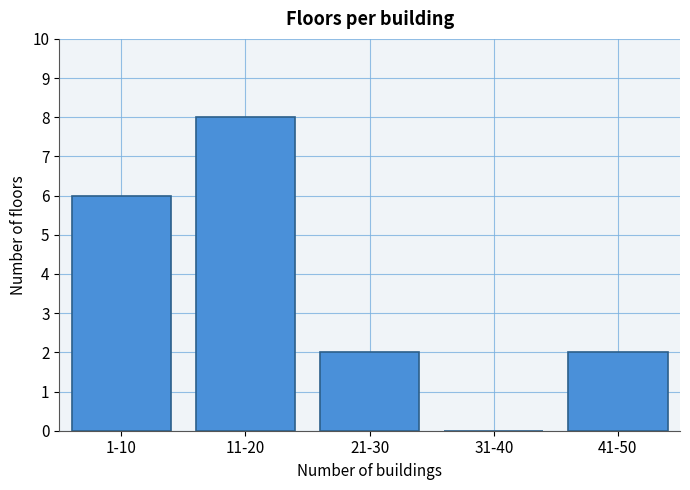

Reading right to left, extract all data points from this chart.

41-50=2	31-40=0	21-30=2	11-20=8	1-10=6